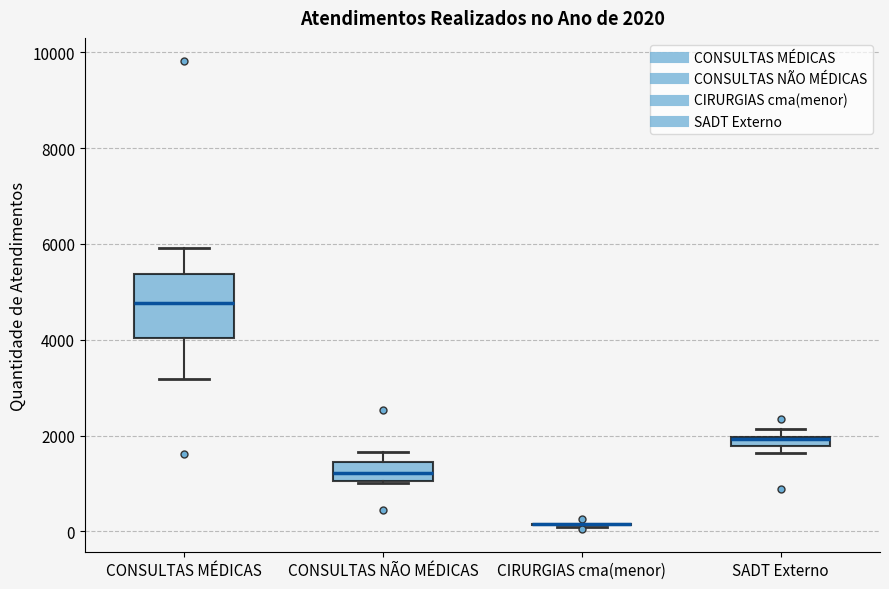

Comparing the boxes themselves (not the whiskers), which one is the tallest?

CONSULTAS MÉDICAS